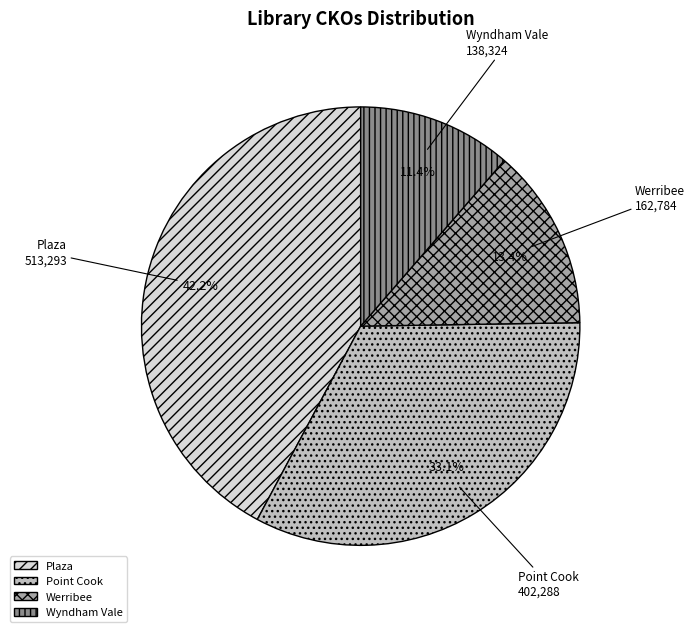

True or false: Wyndham Vale accounts for 11% of the total.

True